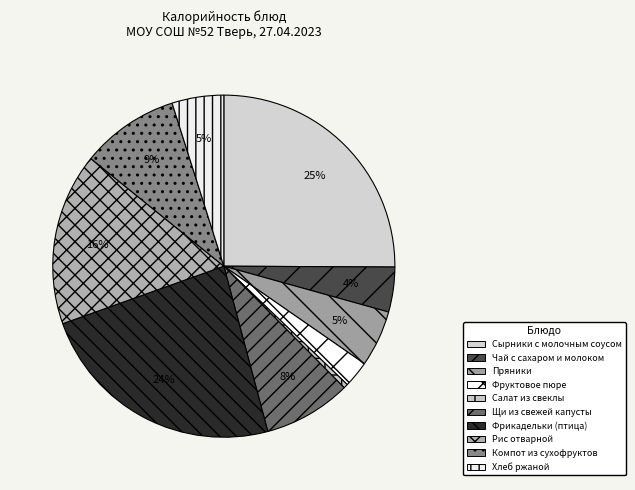

Between Фруктовое пюре and Сырники с молочным соусом, which is larger?

Сырники с молочным соусом